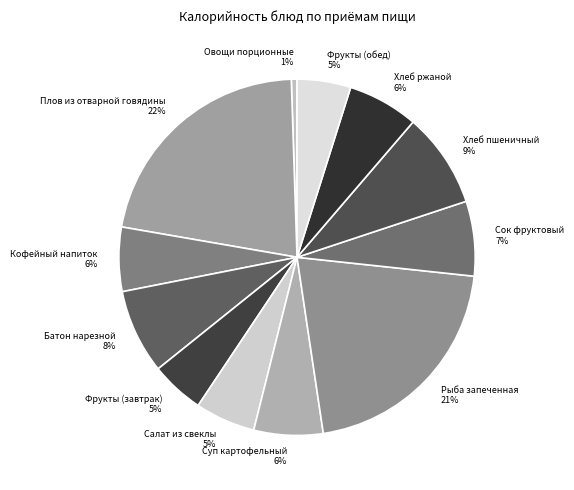

How many slices are in this pie chart?

12